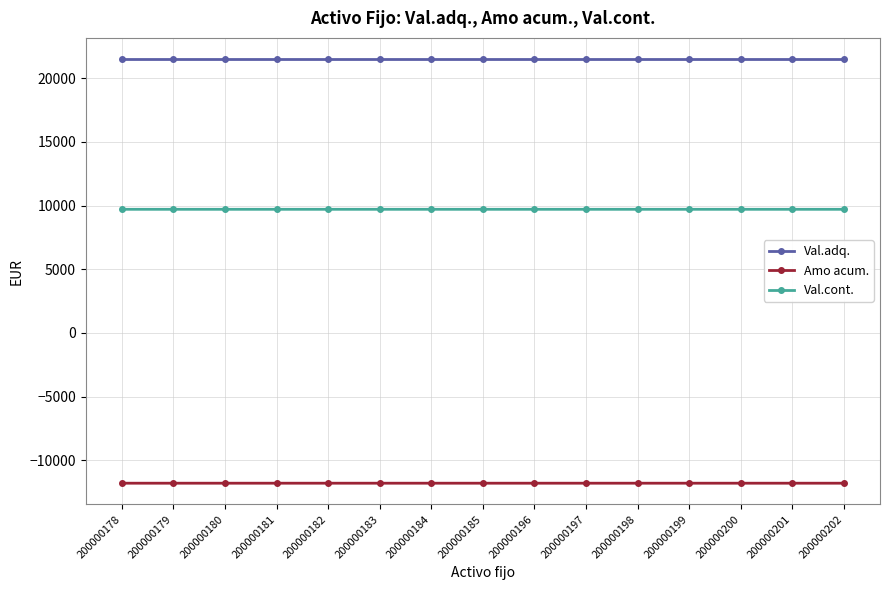

True or false: Val.cont. has more than 0 points higher than both neighbors.

True